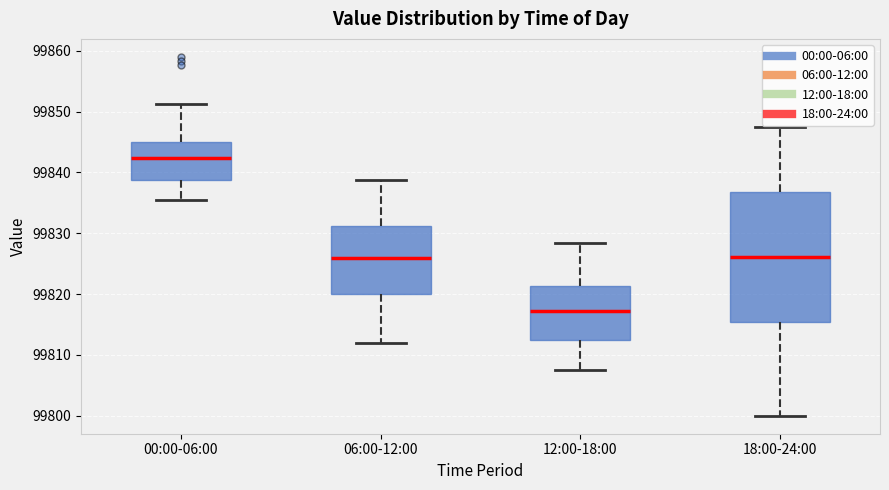

Where is the upper edge of the box for 06:00-12:00 on the y-axis? The values are not printed on the chart, so give them approximately, as read against the axis.

99831